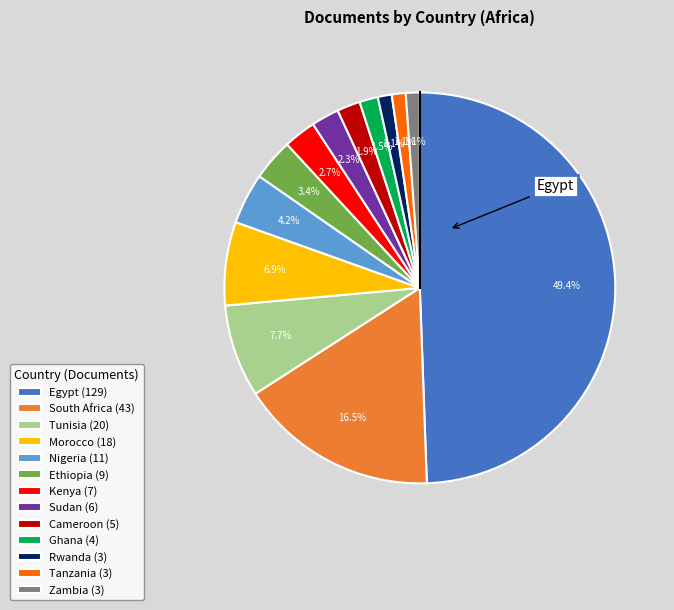

What is the total percentage of Rwanda (3) and Kenya (7)?

3.8%